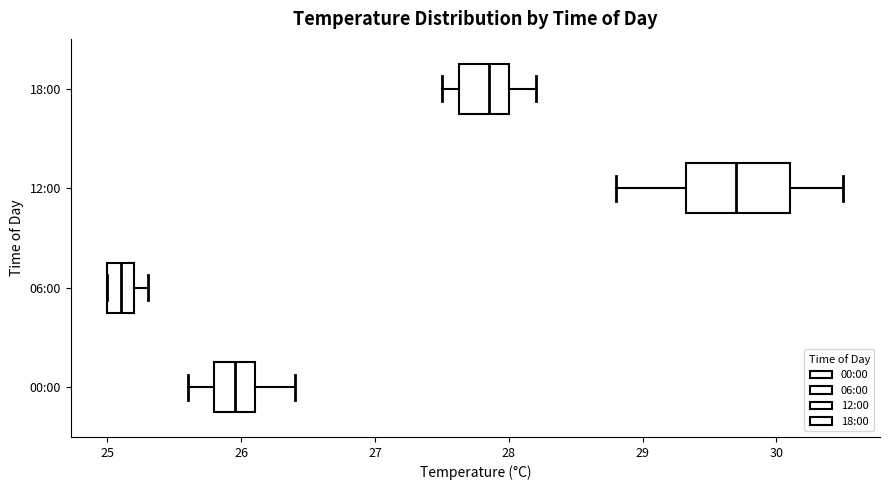

Which box has the furthest to the right median line?

12:00